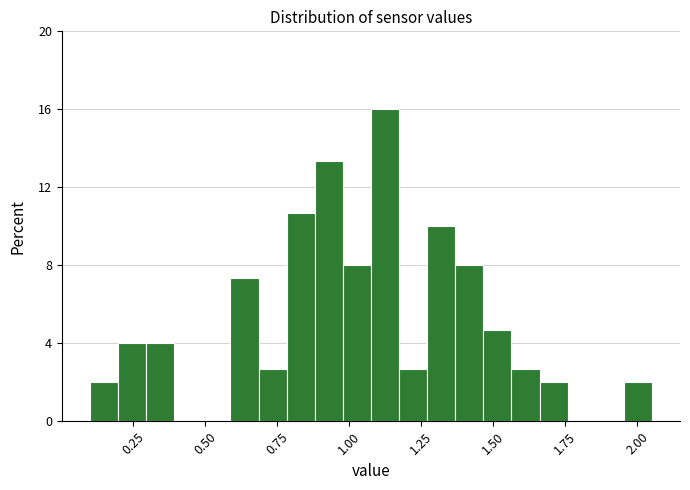

Around what value on the x-axis is the tallest bar? Give the approximate position of its centre, as read against the axis.

1.10